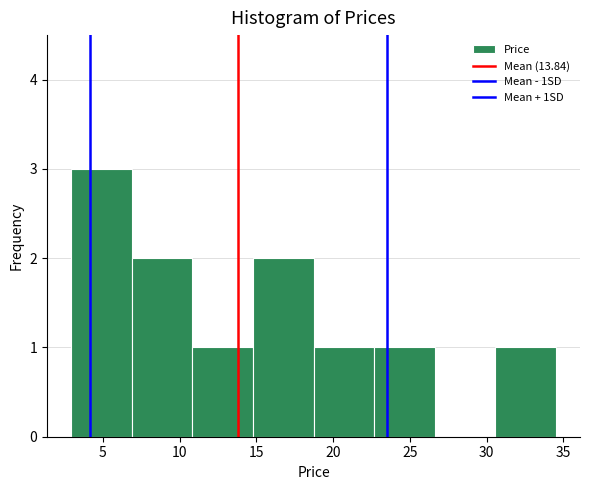

Reading left to right, transcribe this chart: for each bar, give the range it covers on the x-axis and its height. Neither the bar edges nor the heights are printed on the chart, so give them approximately, as read against the axes.

3.0 to 7.0: 3
7.0 to 11.0: 2
11.0 to 15.0: 1
15.0 to 18.5: 2
18.5 to 22.5: 1
22.5 to 26.5: 1
26.5 to 30.5: 0
30.5 to 34.5: 1